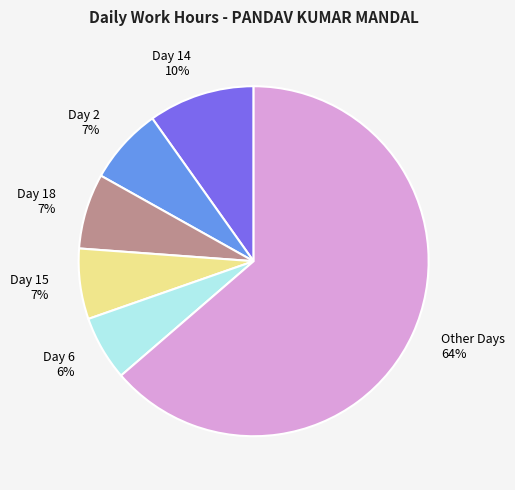

Does any single category account for the majority?

Yes